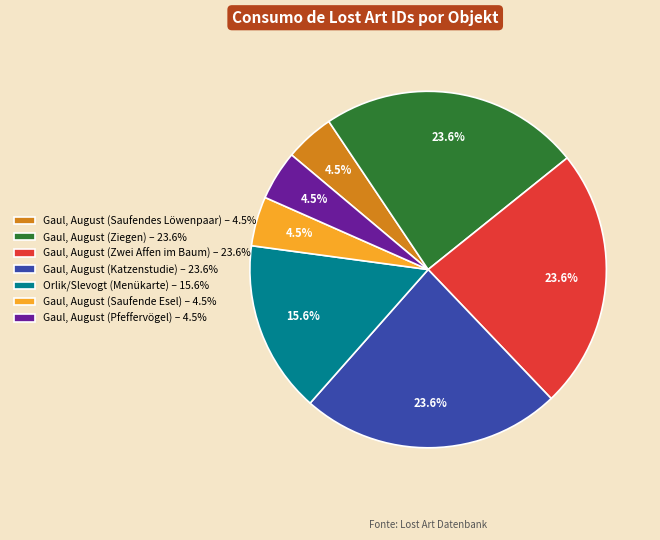

How much of the chart is everything except Orlik/Slevogt (Menükarte) – 15.6%?

84.4%